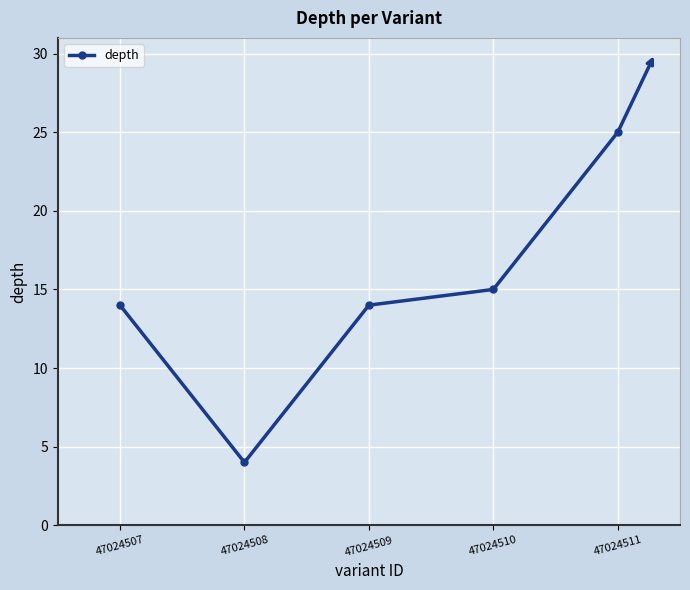

What is the approximate value at 47024507?

14